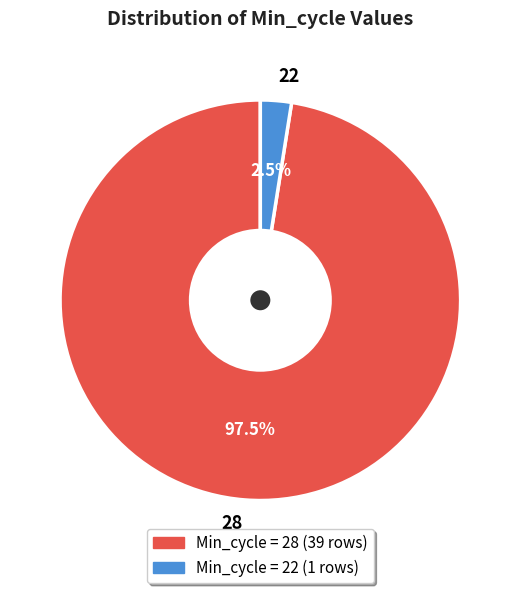

Does 22 account for over 50% of the chart?

No